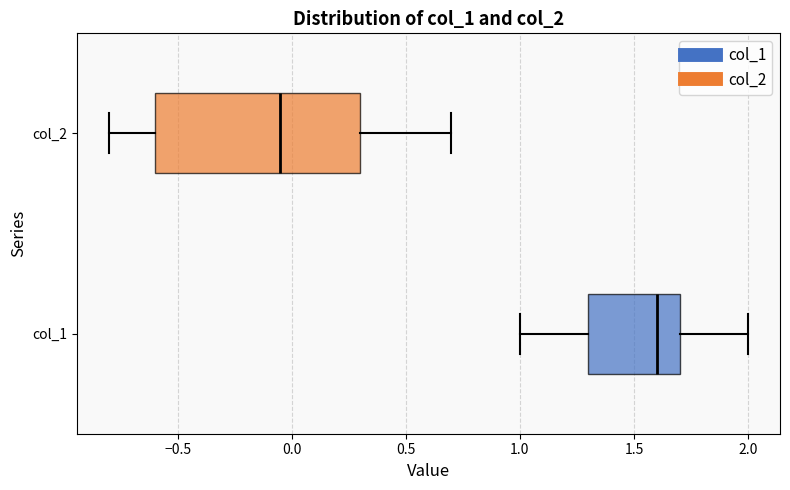

Reading bottom to top, transcribe this box plot: for each box, give where its median line is, the range the box spans, and where its two whiskers end, as read against the x-axis. The values are not printed on the chart, so give them approximately, as read against the axis.

col_1: median 1.60, box 1.30 to 1.70, whiskers 1.00 to 2.00
col_2: median -0.05, box -0.60 to 0.30, whiskers -0.80 to 0.70